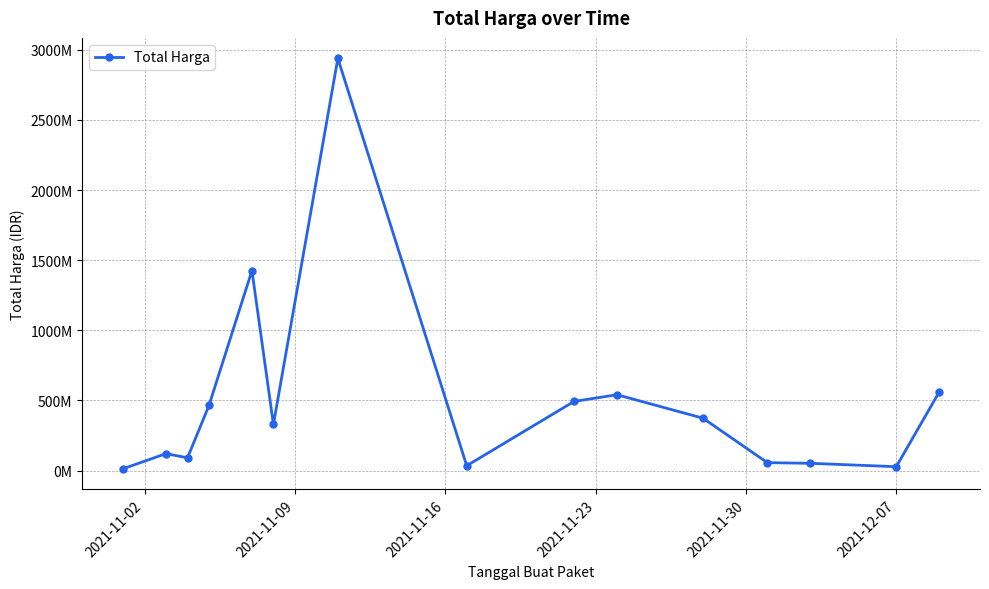

What is the smallest value displayed?

12787500